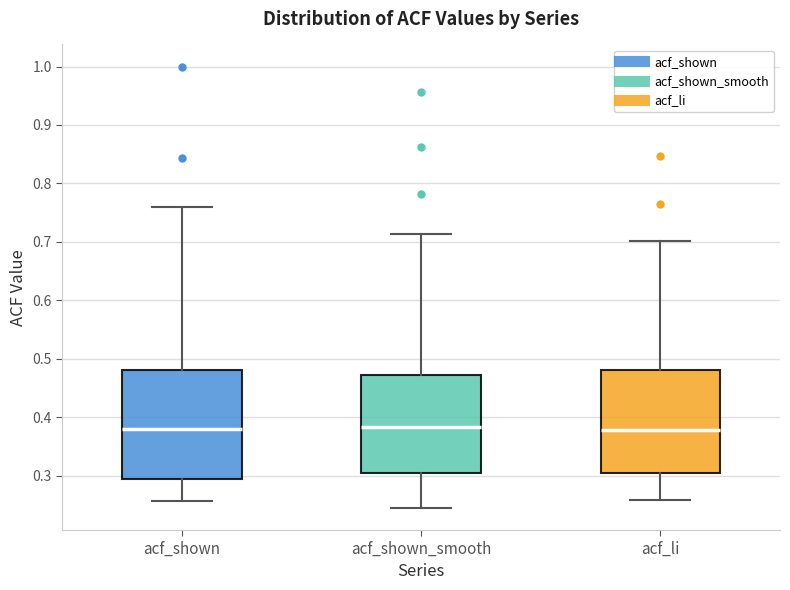

Where does the upper whisker of the box for acf_li end on the y-axis? The values are not printed on the chart, so give them approximately, as read against the axis.

0.70